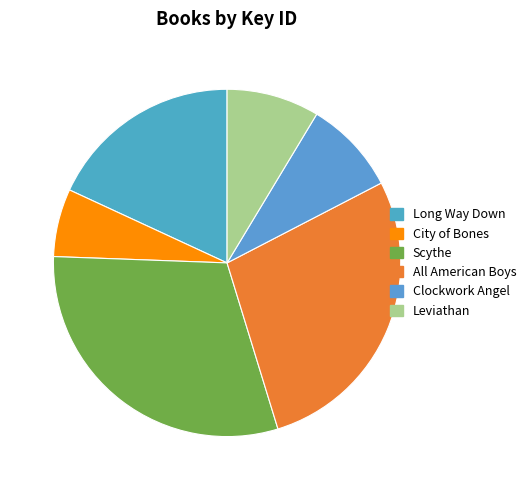

Between City of Bones and Long Way Down, which is larger?

Long Way Down